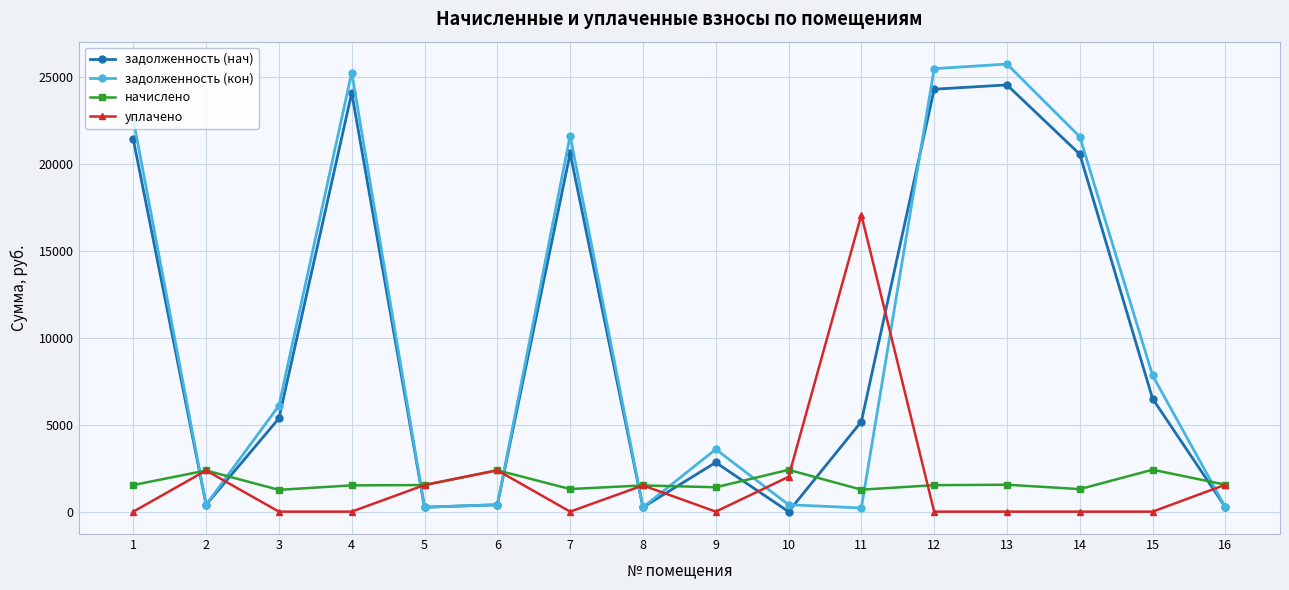

The value of задолженность (кон) at 14 is 21556.1. True or false?

True